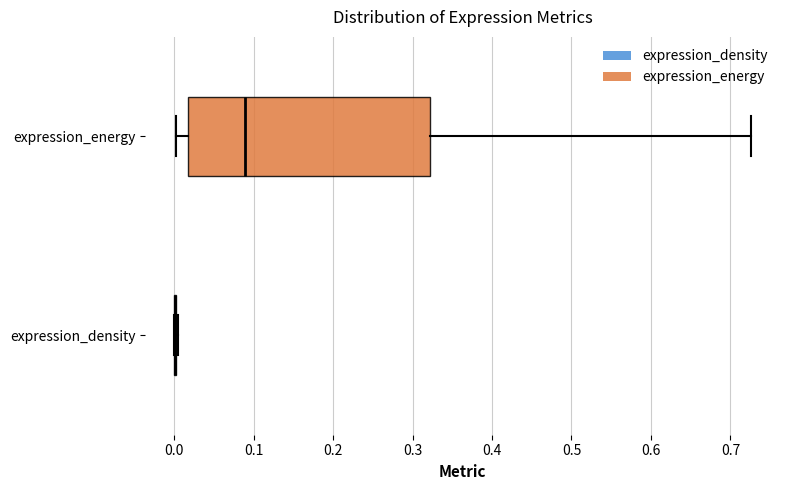

Reading bottom to top, transcribe this box plot: for each box, give where its median line is, the range the box spans, and where its two whiskers end, as read against the x-axis. The values are not printed on the chart, so give them approximately, as read against the axis.

expression_density: box collapsed to a line at 0.00, whiskers 0.00 to 0.01
expression_energy: median 0.09, box 0.02 to 0.32, whiskers 0.00 to 0.73